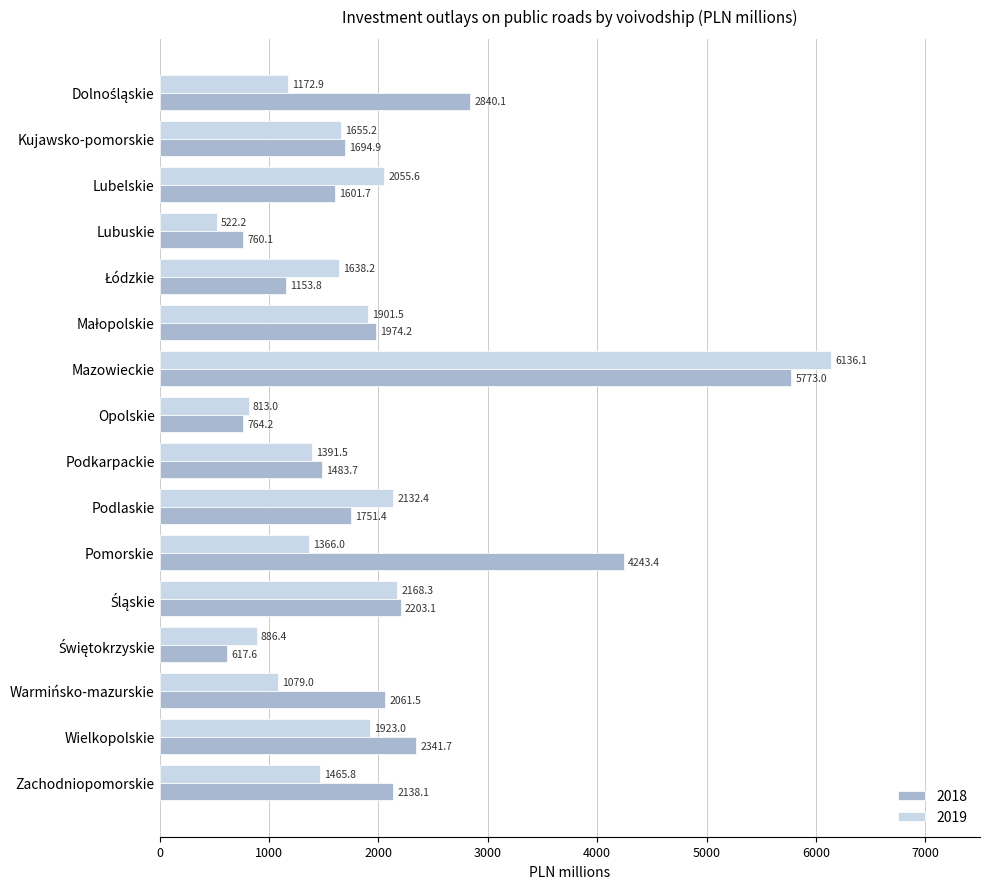

The 2018 series shows 518.2 at Zachodniopomorskie. True or false?

False